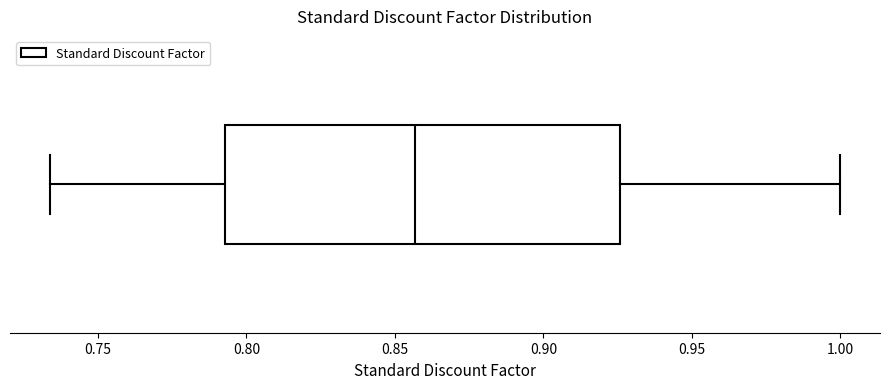

Read this box plot against the x-axis: the position of the median line, the range covered by the box, and the ends of both whiskers. The values are not printed on the chart, so give them approximately, as read against the axis.

median 0.855, box 0.795 to 0.925, whiskers 0.735 to 1.000